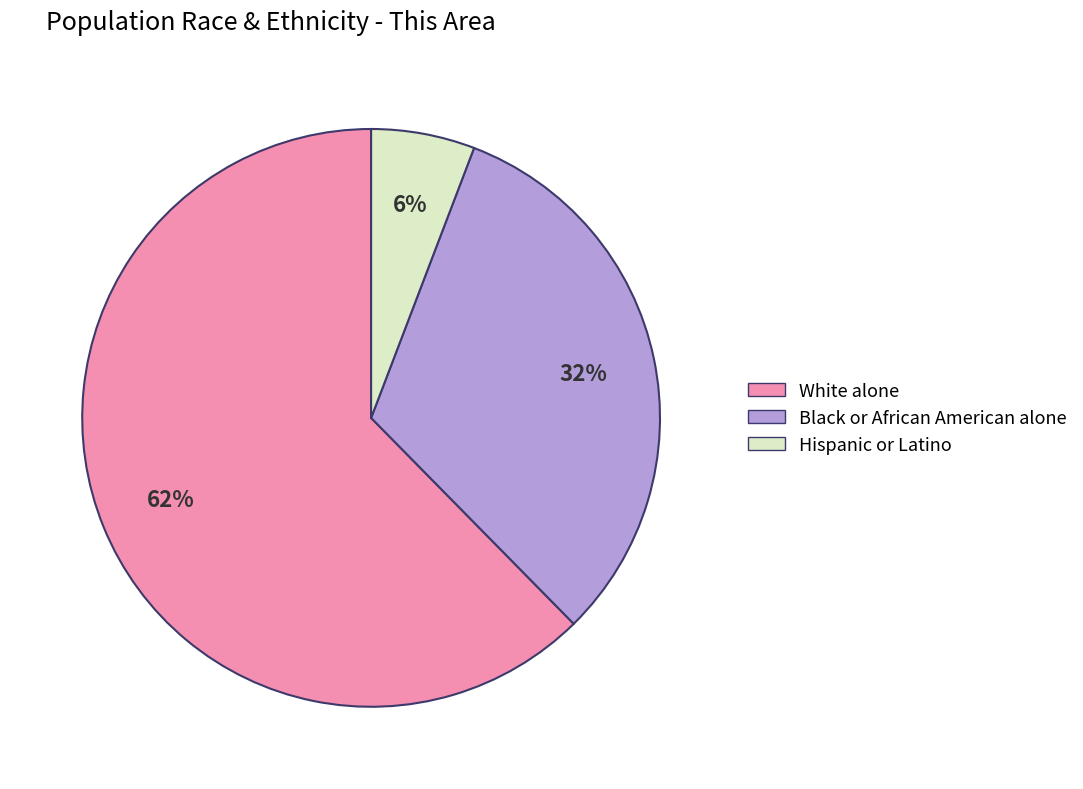

Combined, do White alone and Black or African American alone account for over 50%?

Yes